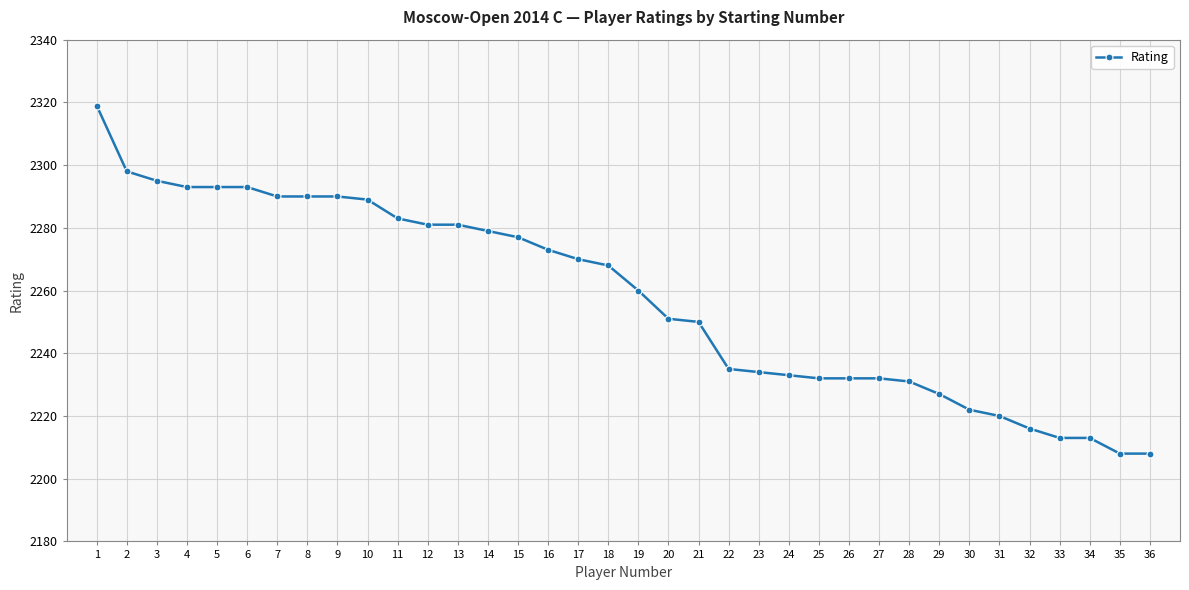

What is the difference between the maximum and minimum values?

111